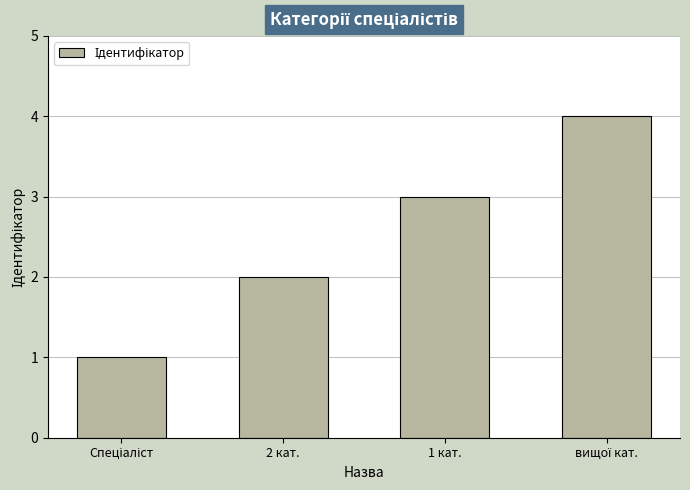

What is the sum of all values?

10